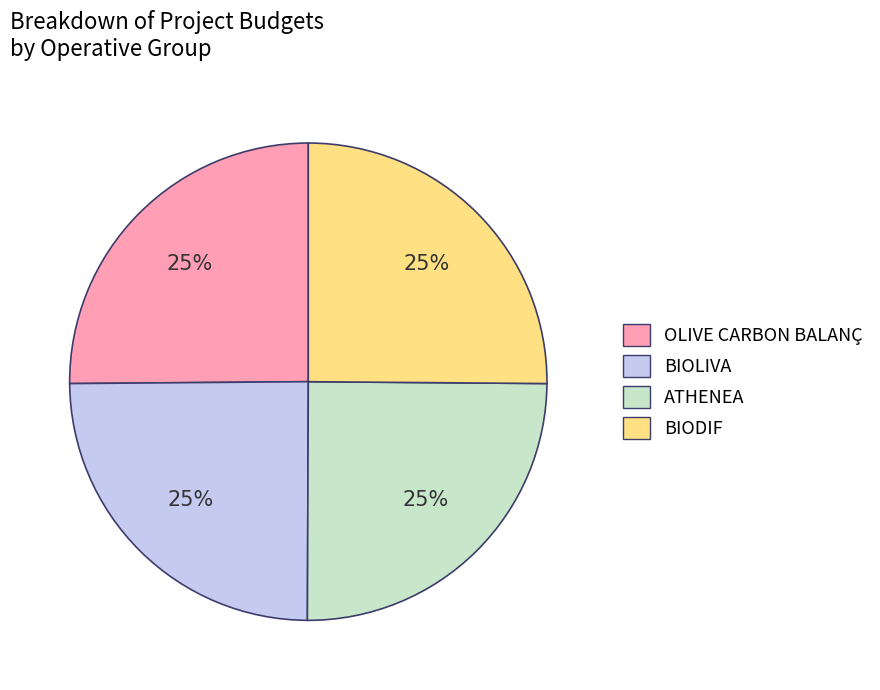

Is there any slice that represents more than half of the pie?

No